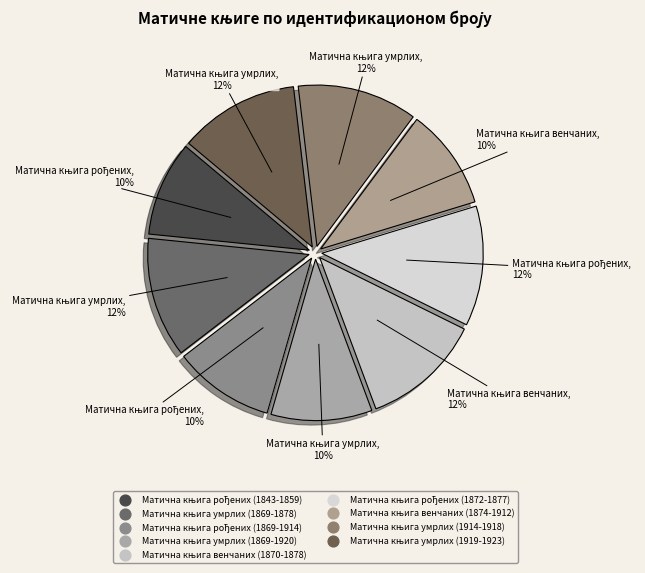

True or false: Матична књига умрлих (1914-1918) accounts for 3% of the total.

False